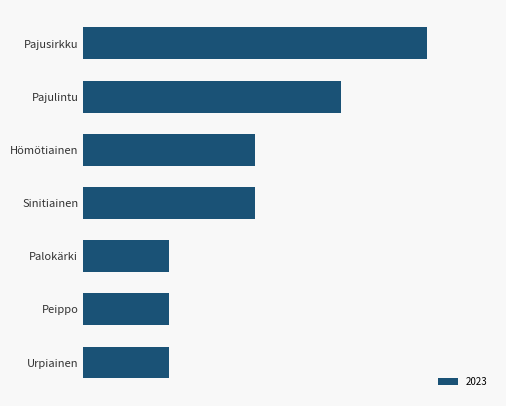

Are the bars horizontal?

Yes